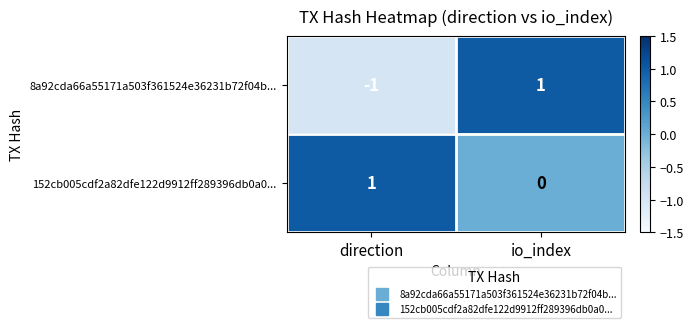

At which label is 8a92cda66a55171a503f361524e36231b72f04b... closest to 0?

direction